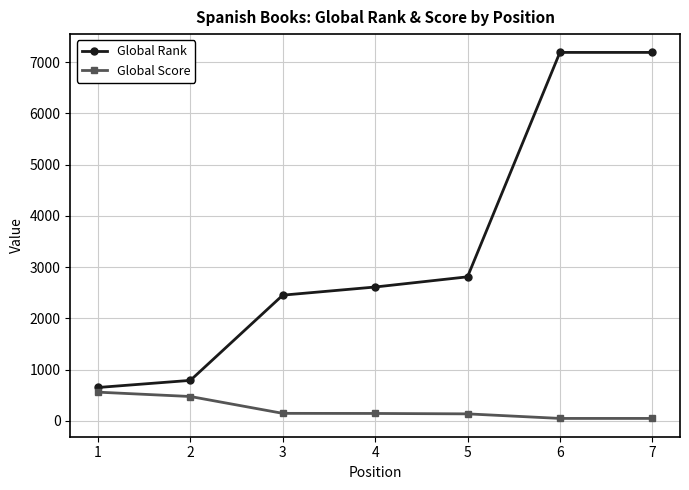

True or false: Global Score has more than 2 interior local peaks.

False